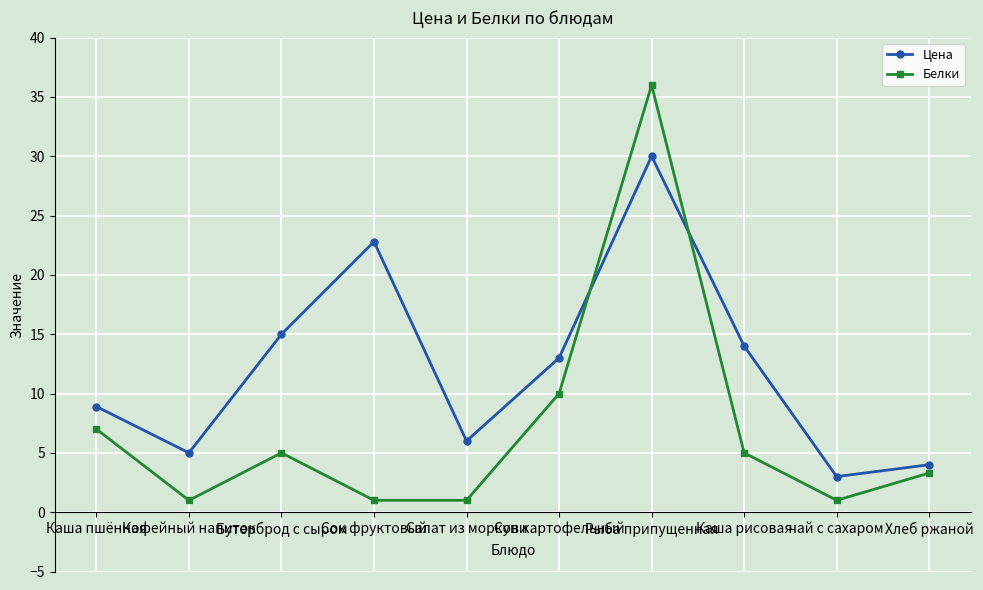

What is the total value across all series at Салат из моркови?

7.0